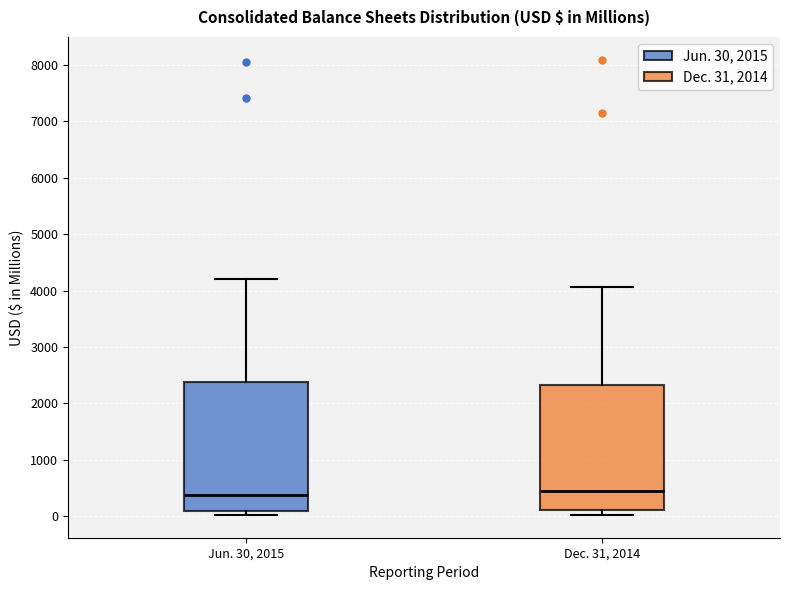

Reading left to right, read every box against the y-axis: the position of its median line, the range the box covers, and the ends of its whiskers. The values are not printed on the chart, so give them approximately, as read against the axis.

Jun. 30, 2015: median 400, box 100 to 2400, whiskers 0 to 4200
Dec. 31, 2014: median 500, box 100 to 2300, whiskers 0 to 4100